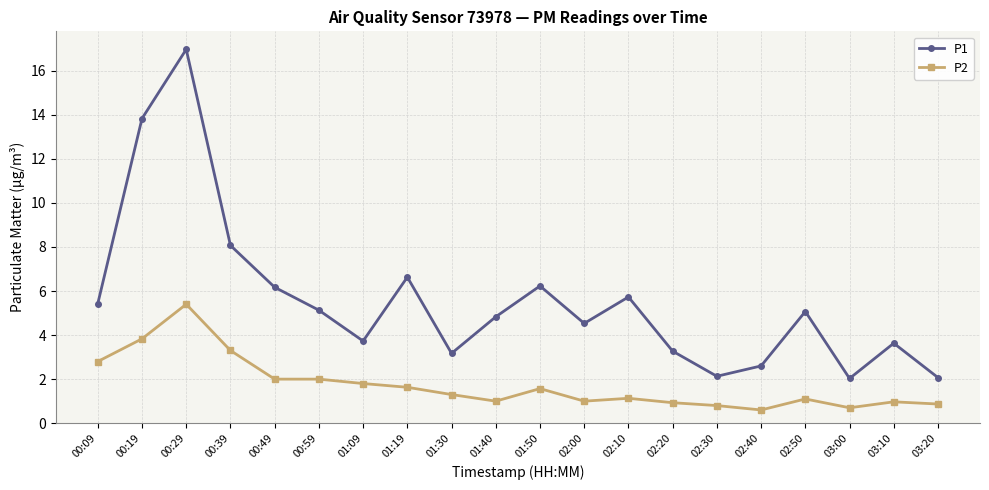

What is the difference between the highest and lowest values at 02:30?

1.3